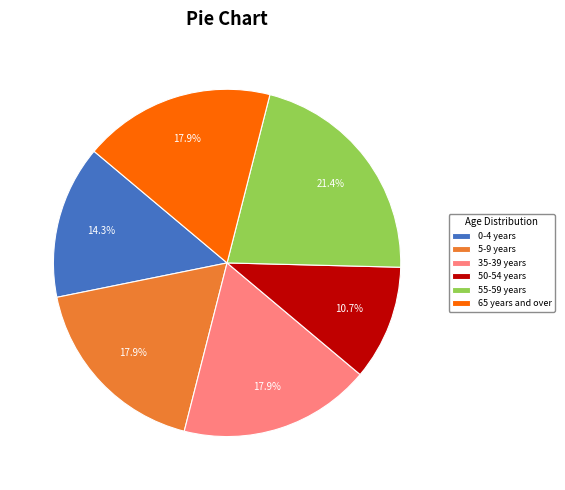

To the nearest percent, what is the difference between the largest and smallest slice percentages?

11%